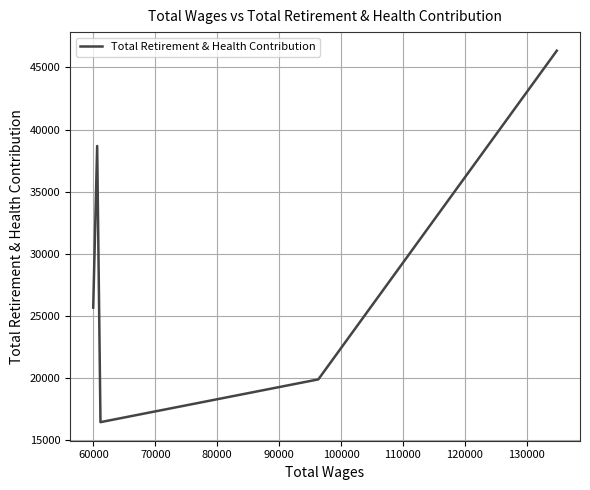

How many categories are shown in the chart?

5